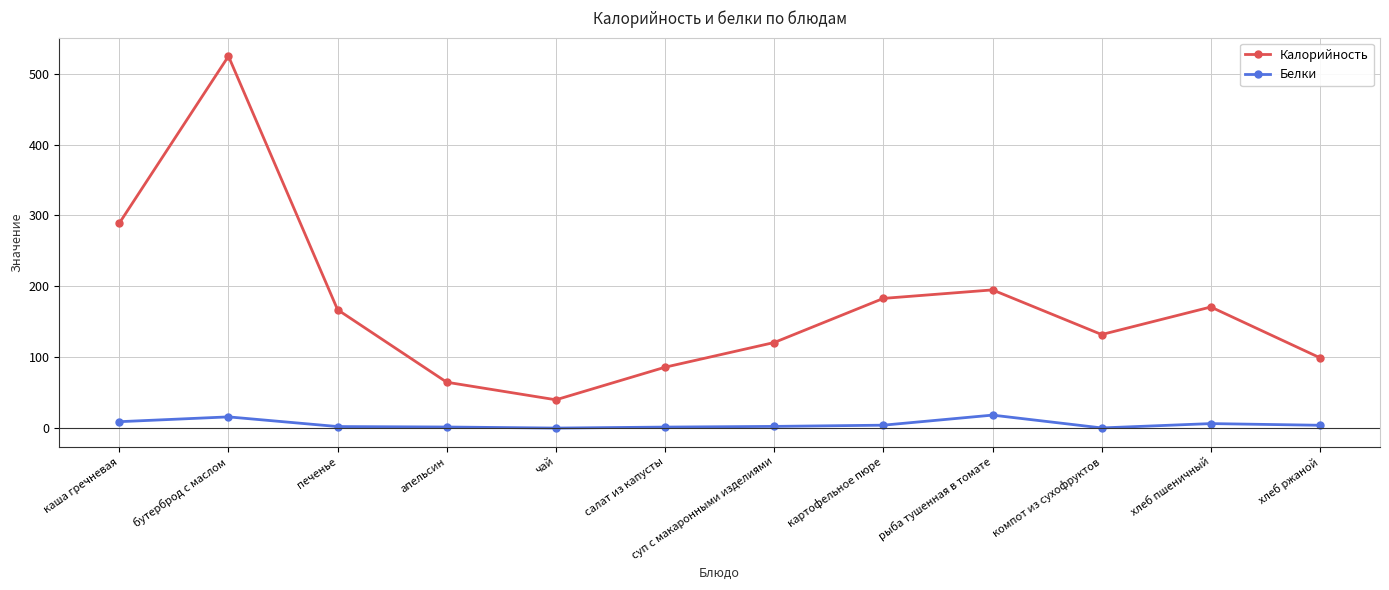

How many data points in Белки are above 3?

6